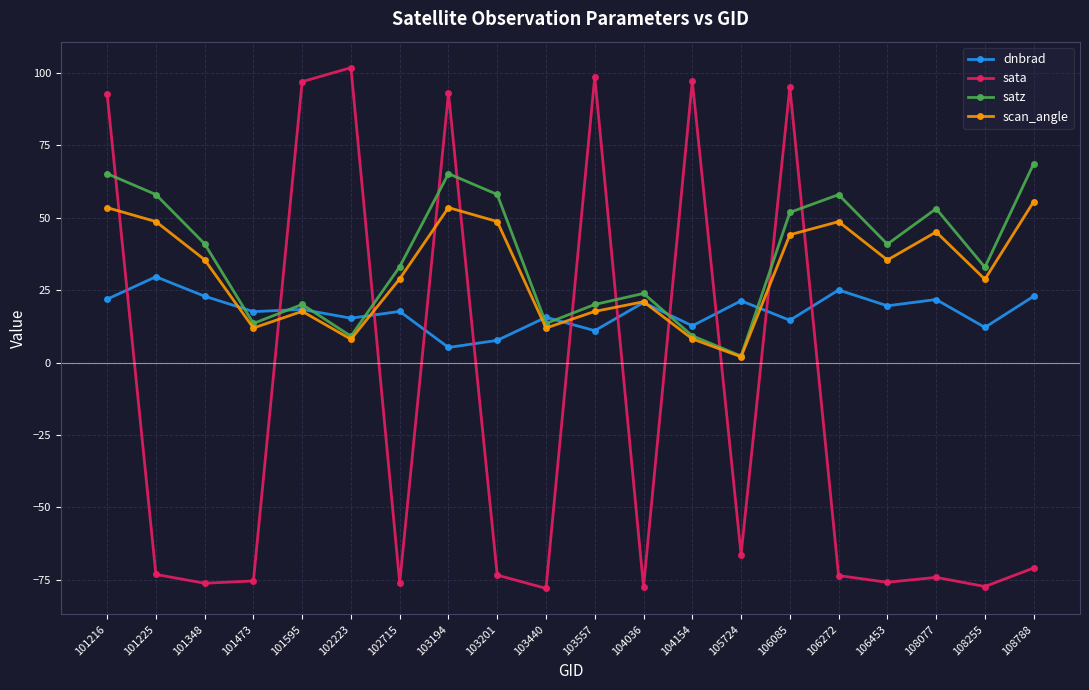

Rank the series at 101348 from highest to lowest value.

satz, scan_angle, dnbrad, sata